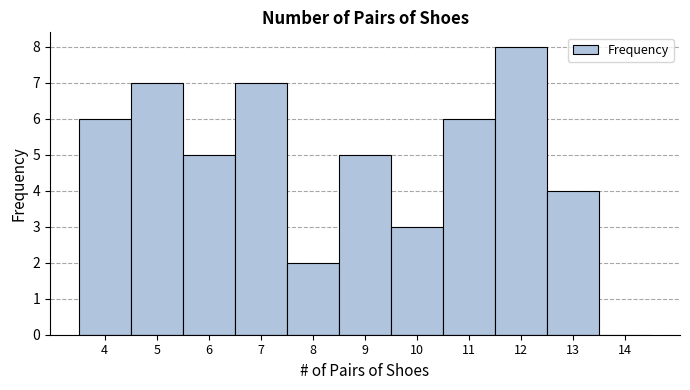

Reading left to right, transcribe this chart: for each bar, give the range it covers on the x-axis and its height. The values are not printed on the chart, so give them approximately, as read against the axis.

3.5 to 4.5: 6
4.5 to 5.5: 7
5.5 to 6.5: 5
6.5 to 7.5: 7
7.5 to 8.5: 2
8.5 to 9.5: 5
9.5 to 10.5: 3
10.5 to 11.5: 6
11.5 to 12.5: 8
12.5 to 13.5: 4
13.5 to 14.5: 0